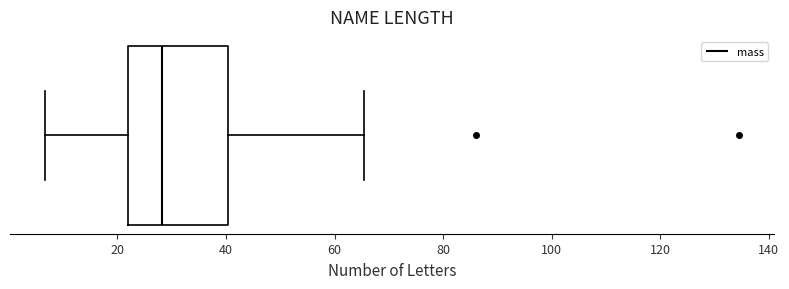

Transcribe this box plot: give where the median line is, the range the box spans, and where the two whiskers end, as read against the x-axis. The values are not printed on the chart, so give them approximately, as read against the axis.

median 28, box 22 to 40, whiskers 6 to 66